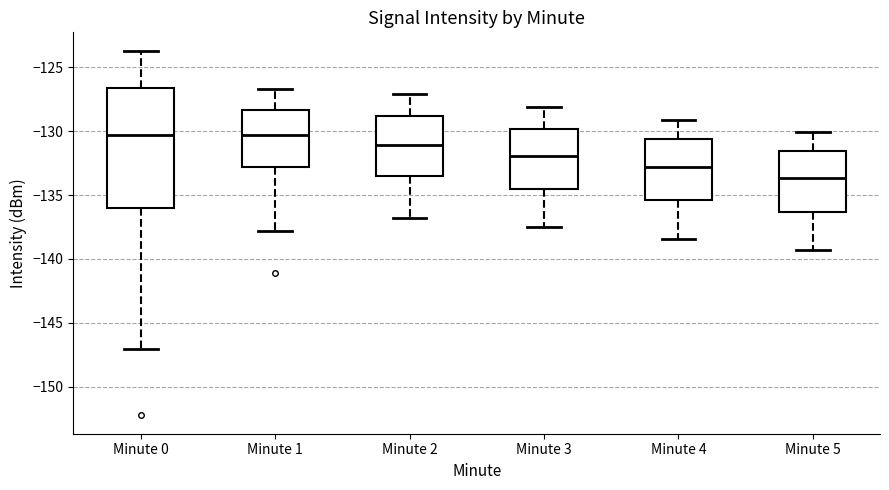

Which box is the tallest, from its lower edge to its upper edge?

Minute 0